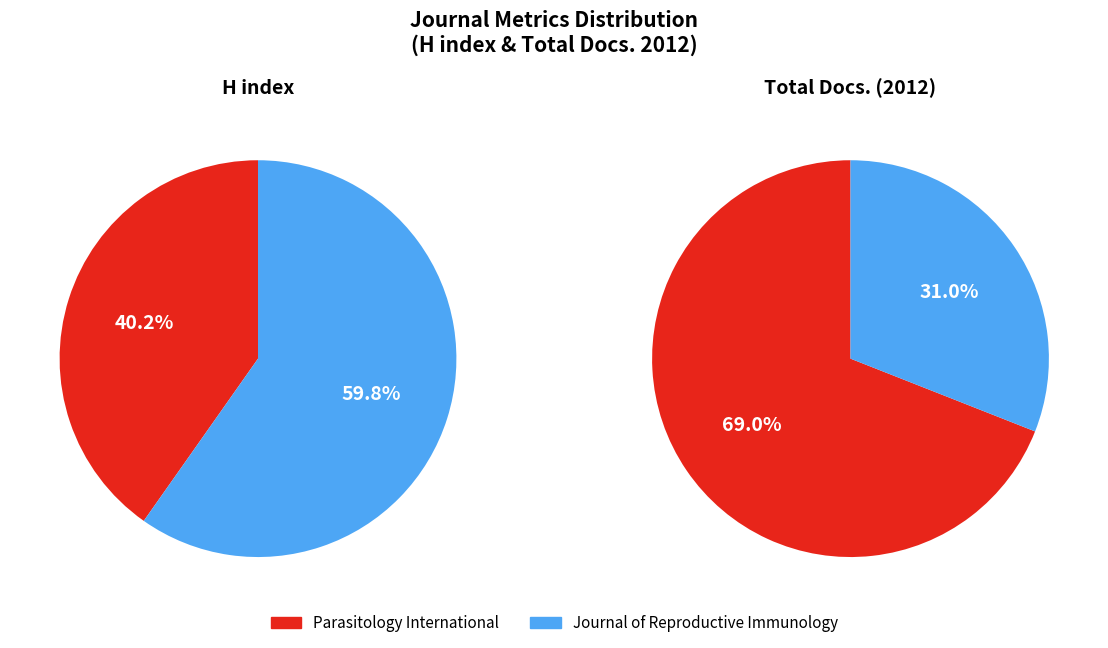

Count the number of slices in the pie.

2